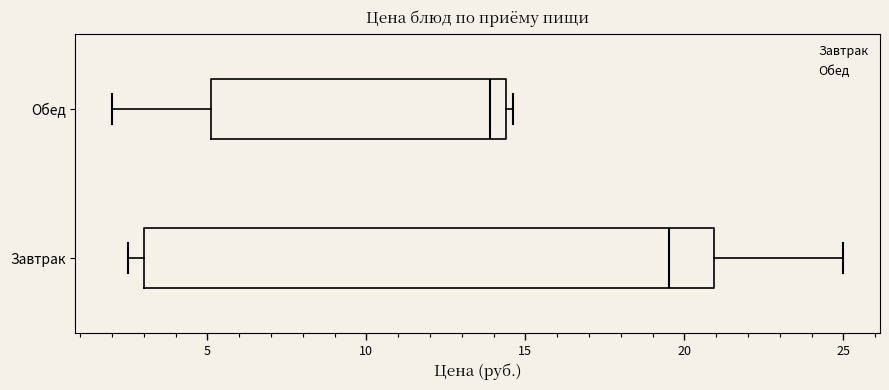

Where is the left edge of the box for Завтрак on the x-axis? The values are not printed on the chart, so give them approximately, as read against the axis.

3.0